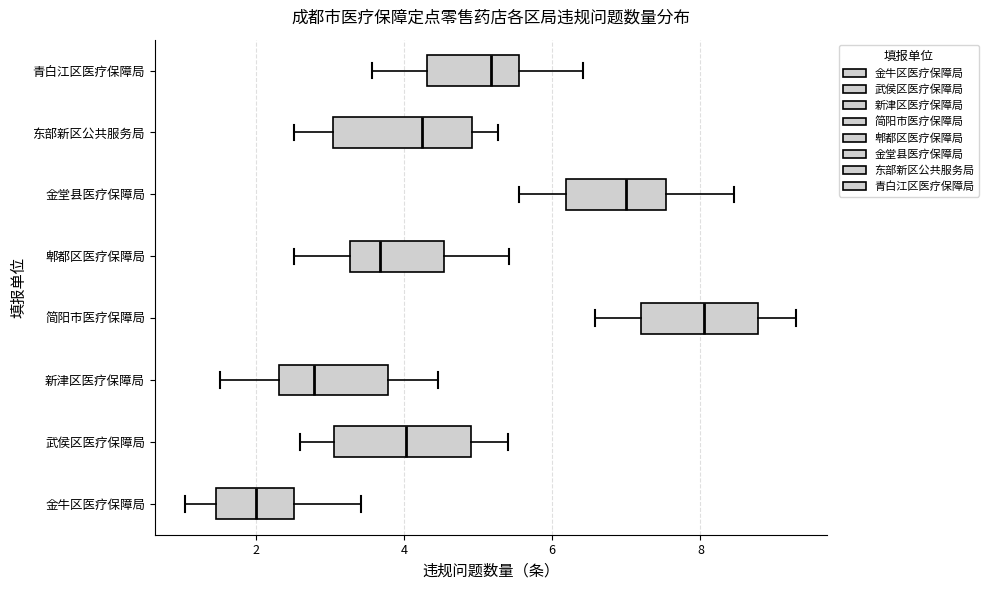

Which box has the furthest to the right median line?

简阳市医疗保障局